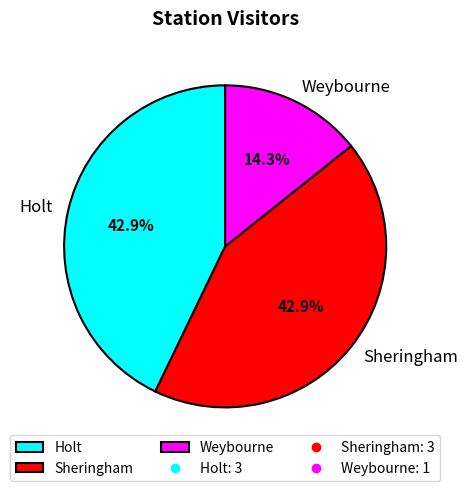

Approximately how many times larger is the value at Holt compared to Sheringham?

1.0